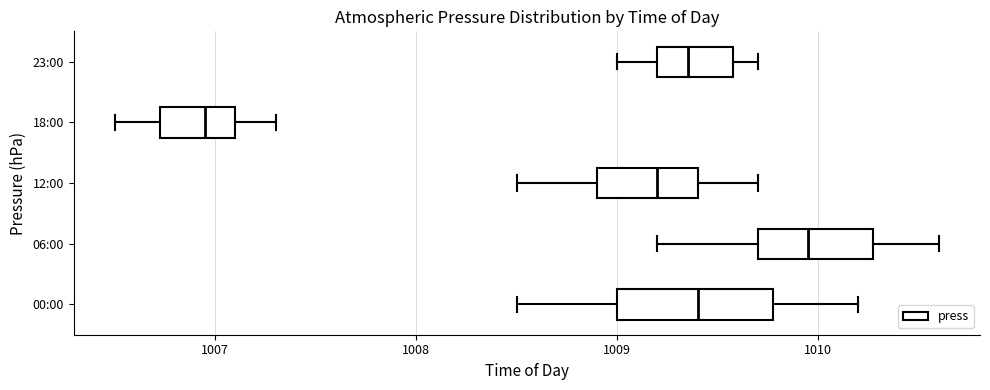

Reading bottom to top, transcribe this box plot: for each box, give where its median line is, the range the box spans, and where its two whiskers end, as read against the x-axis. The values are not printed on the chart, so give them approximately, as read against the axis.

00:00: median 1009.4, box 1009.0 to 1009.8, whiskers 1008.5 to 1010.2
06:00: median 1010.0, box 1009.7 to 1010.3, whiskers 1009.2 to 1010.6
12:00: median 1009.2, box 1008.9 to 1009.4, whiskers 1008.5 to 1009.7
18:00: median 1007.0, box 1006.7 to 1007.1, whiskers 1006.5 to 1007.3
23:00: median 1009.4, box 1009.2 to 1009.6, whiskers 1009.0 to 1009.7